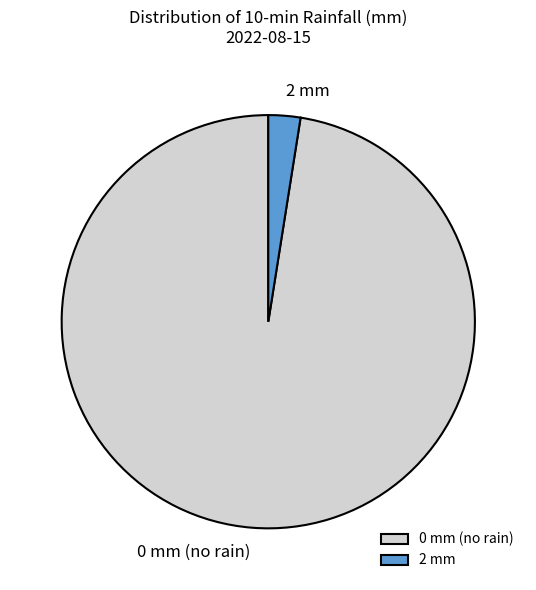

Is the sum of 2 mm and 0 mm (no rain) greater than half?

Yes